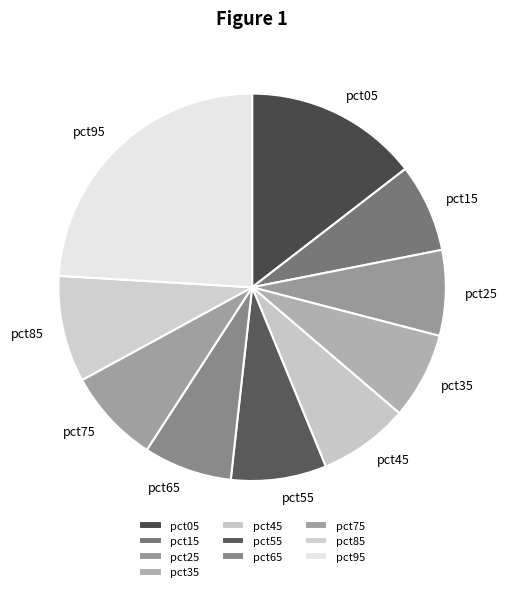

Is it true that pct35 is 7% of the pie?

True